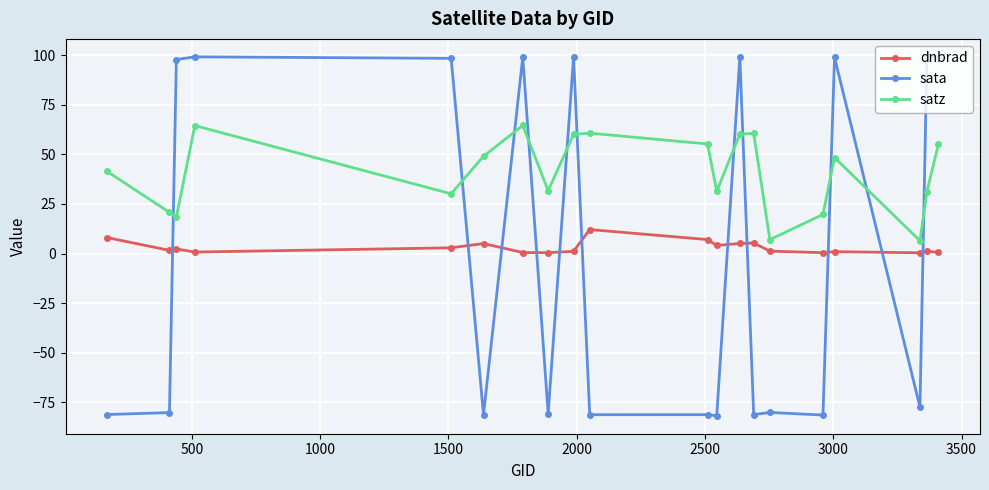

What is the average value of the sata series?

0.1